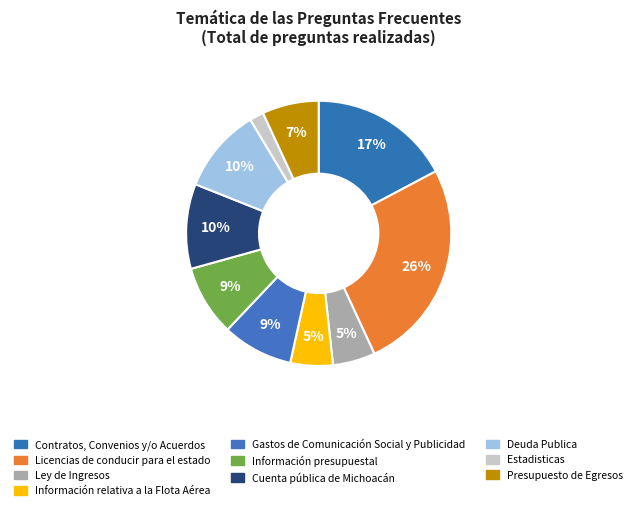

What percentage is NOT represented by Gastos de Comunicación Social y Publicidad?

91.4%